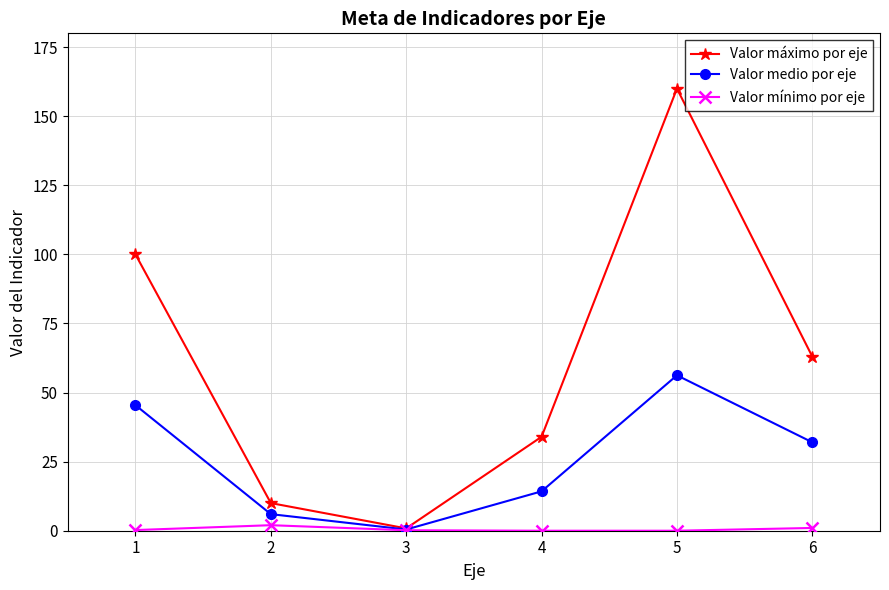

In Valor medio por eje, how many points are higher than both neighbors (excluding endpoints)?

1